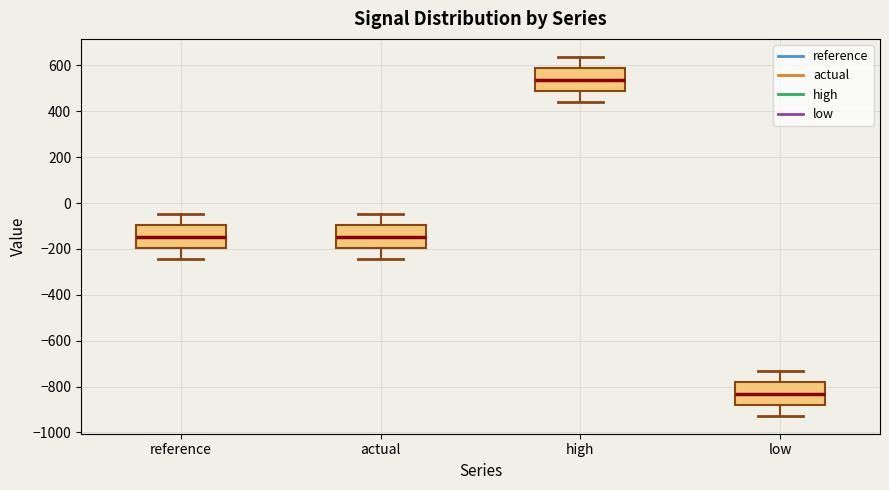

Where is the upper edge of the box for high on the y-axis? The values are not printed on the chart, so give them approximately, as read against the axis.

580